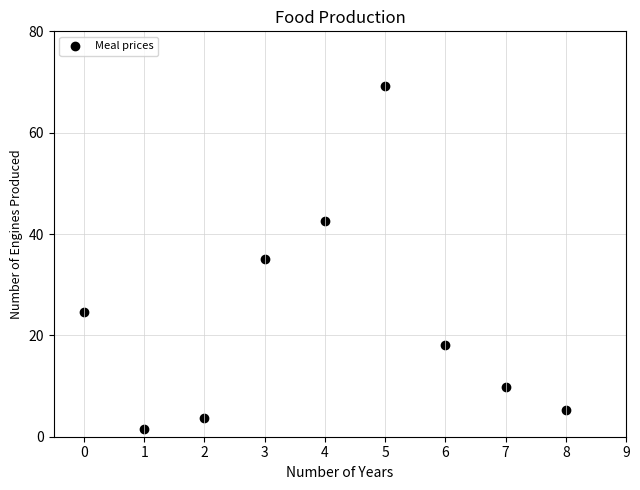

What is the range of Y values (max minus min)?

67.6